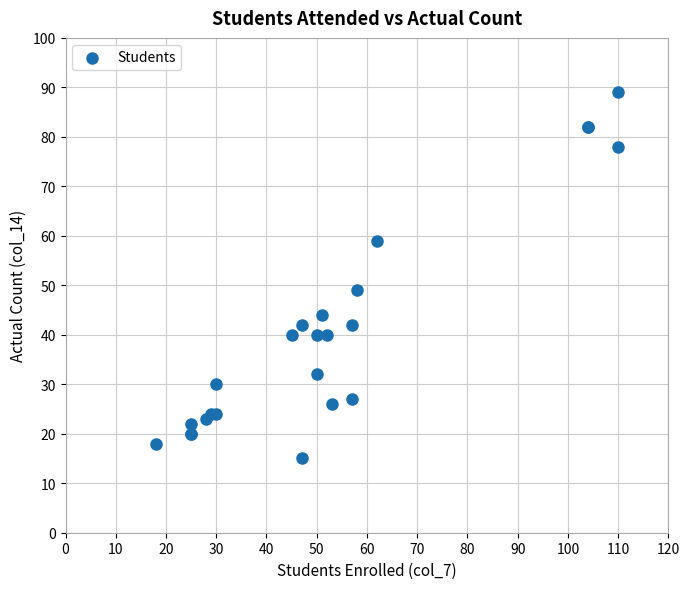

What Y value in the scatter plot is closest to 52?

49